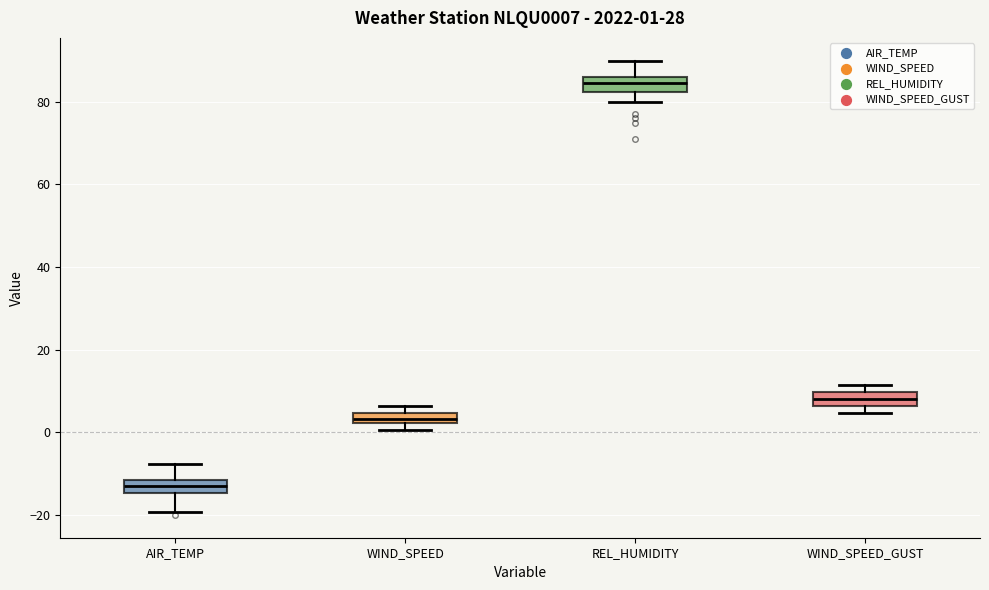

Which box has the highest median line?

REL_HUMIDITY